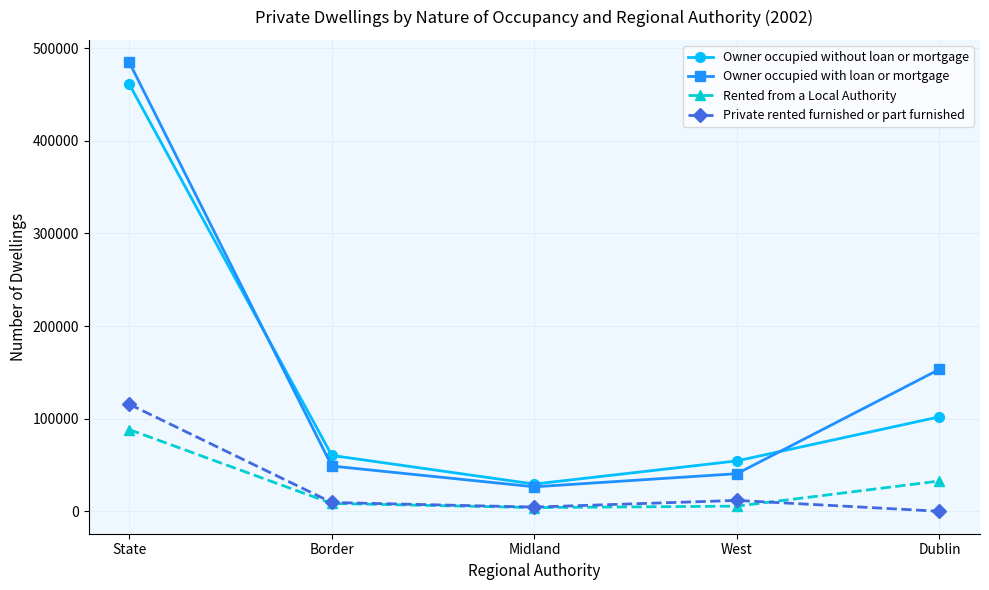

How many interior local valleys does the Private rented furnished or part furnished series have?

1